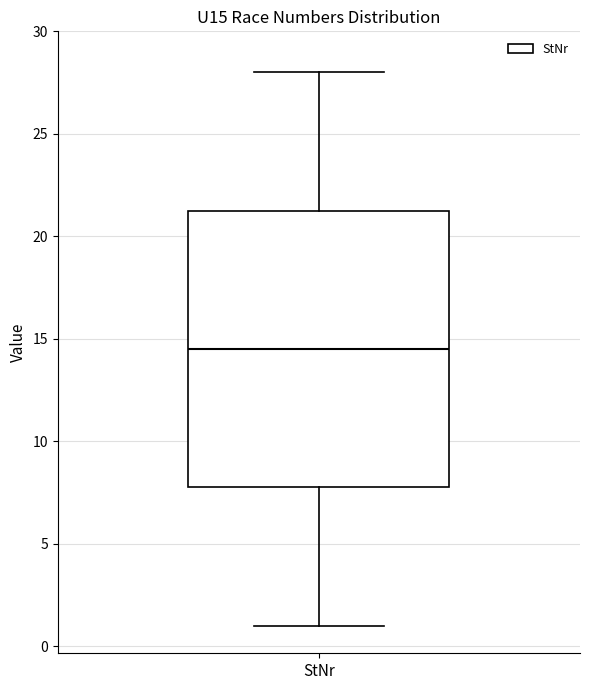

Transcribe this box plot: give where the median line is, the range the box spans, and where the two whiskers end, as read against the y-axis. The values are not printed on the chart, so give them approximately, as read against the axis.

median 14.5, box 8.0 to 21.5, whiskers 1.0 to 28.0